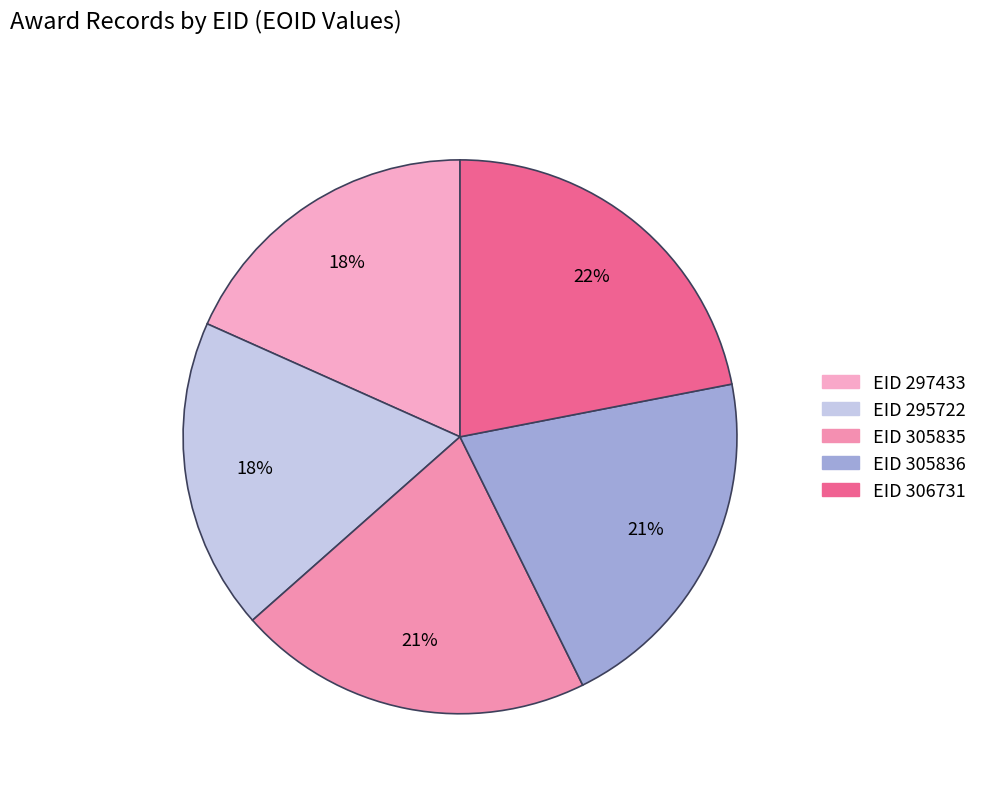

How many segments does this pie chart have?

5